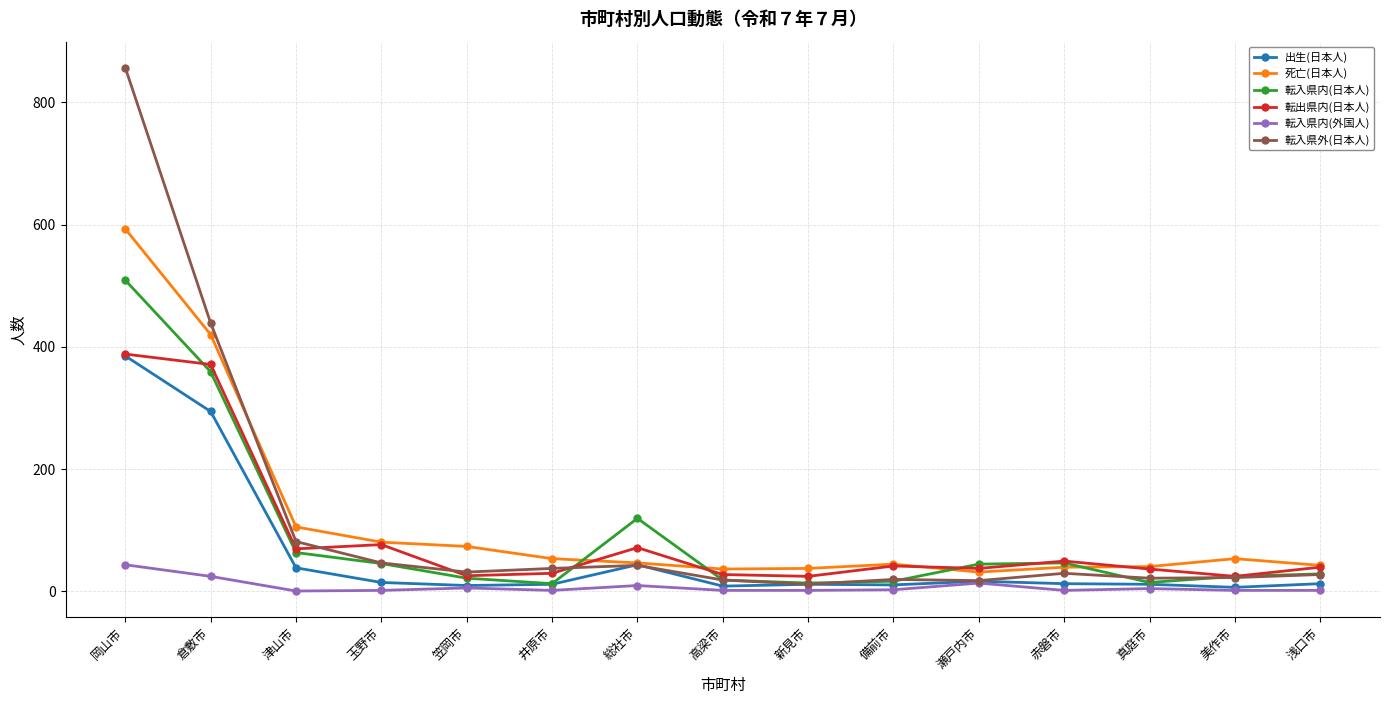

How many distinct data groups are displayed?

6